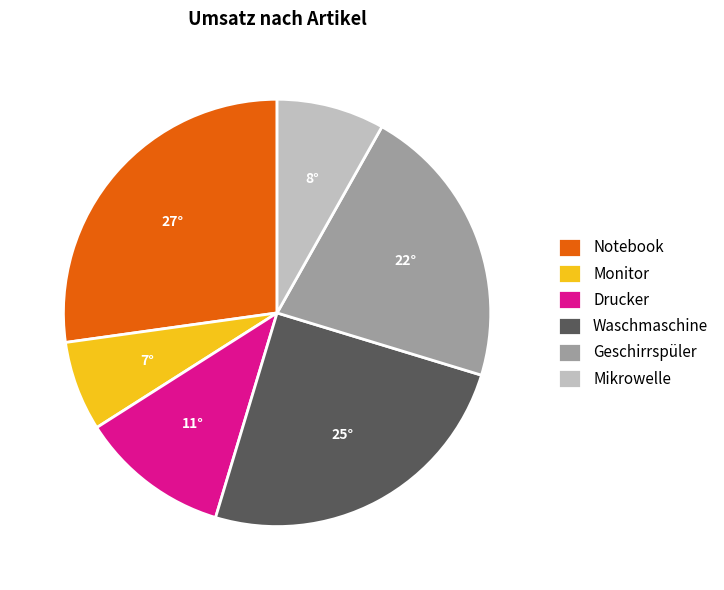

How many segments does this pie chart have?

6